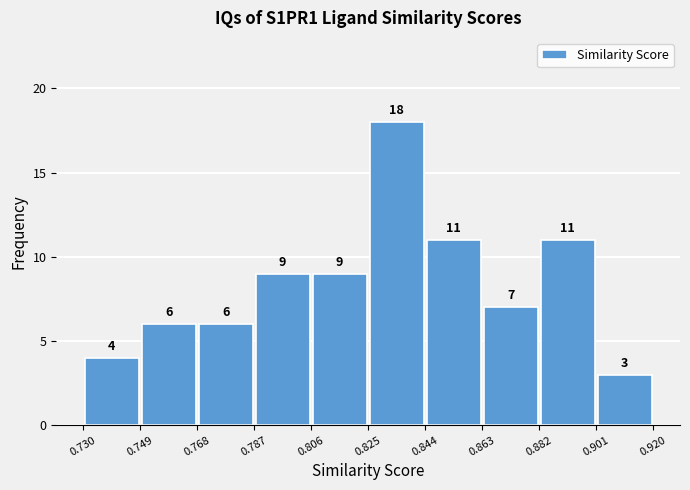

Reading left to right, list every bar in this chart as the range it spans on the x-axis followed by its height.

0.730 to 0.749: 4
0.749 to 0.768: 6
0.768 to 0.787: 6
0.787 to 0.806: 9
0.806 to 0.825: 9
0.825 to 0.844: 18
0.844 to 0.863: 11
0.863 to 0.882: 7
0.882 to 0.901: 11
0.901 to 0.920: 3